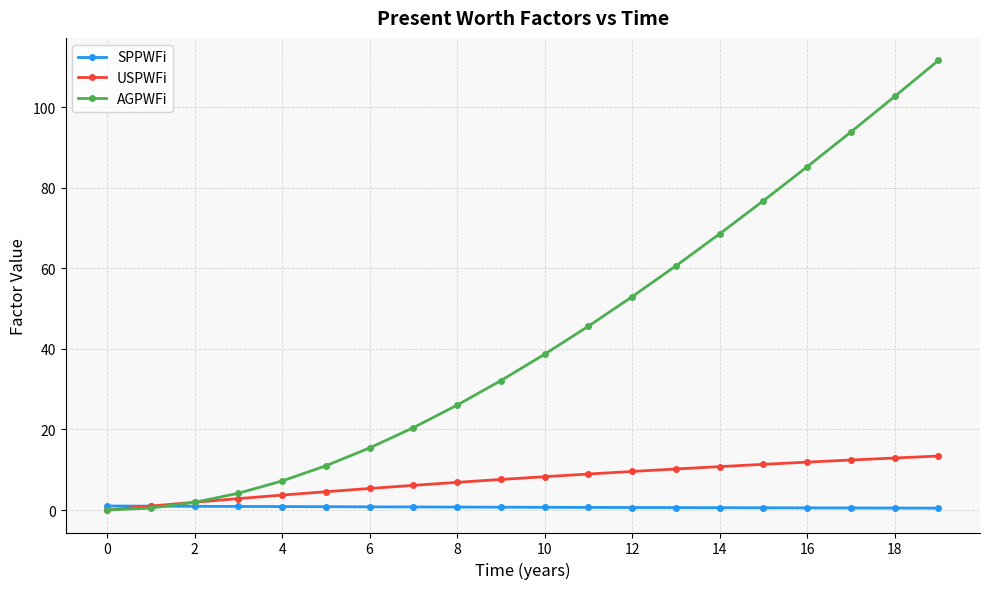

Rank the series by their average value, from highest to lowest.

AGPWFi, USPWFi, SPPWFi